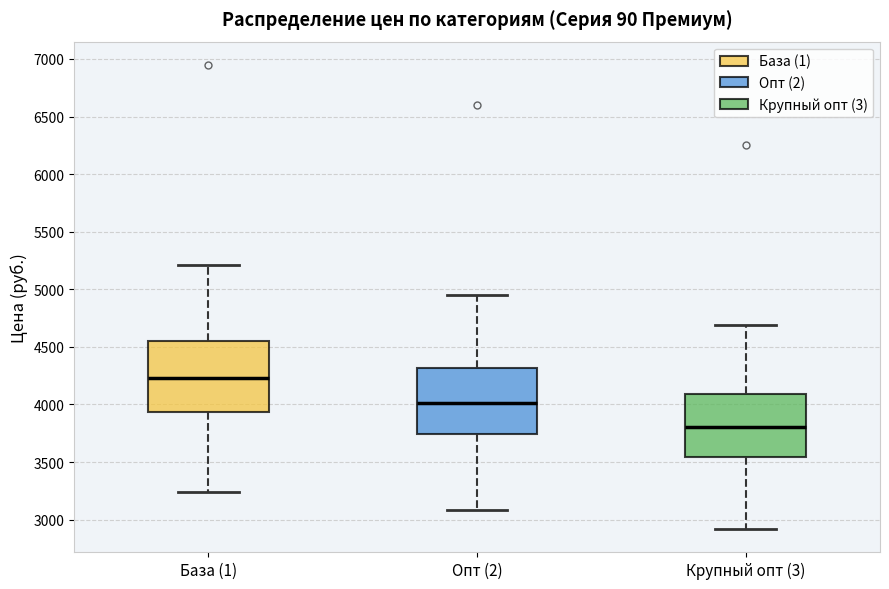

Where does the lower whisker of the box for Крупный опт (3) end on the y-axis? The values are not printed on the chart, so give them approximately, as read against the axis.

2900